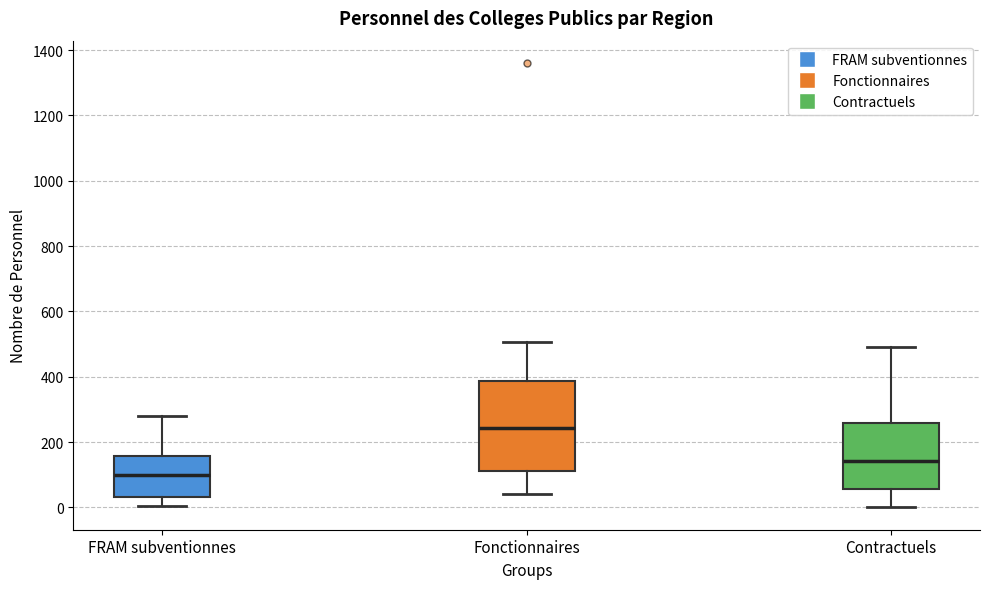

Reading left to right, read every box against the y-axis: the position of its median line, the range the box covers, and the ends of its whiskers. The values are not printed on the chart, so give them approximately, as read against the axis.

FRAM subventionnes: median 100, box 40 to 160, whiskers 0 to 280
Fonctionnaires: median 240, box 120 to 380, whiskers 40 to 500
Contractuels: median 140, box 60 to 260, whiskers 0 to 500